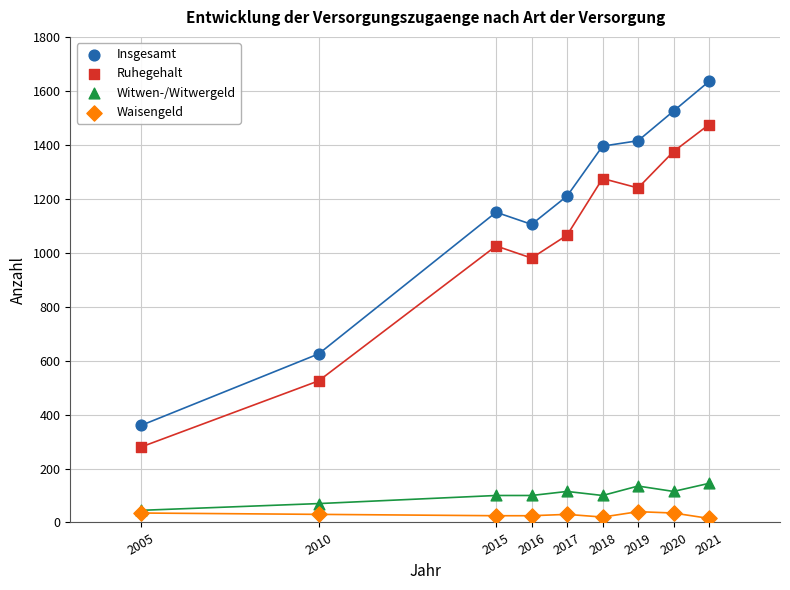

Across all series, what Y value is closest to 825?

980